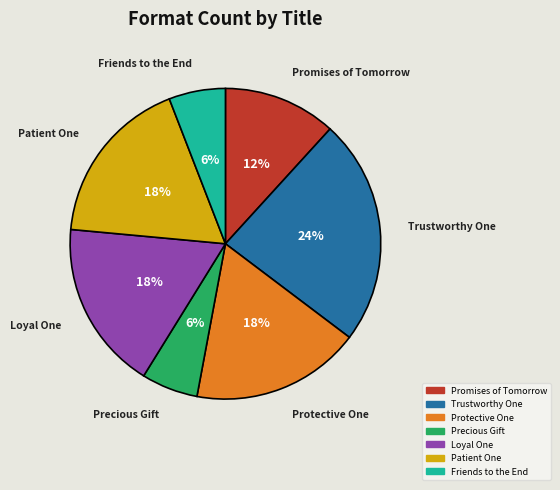

To the nearest percent, what portion does Patient One represent?

18%